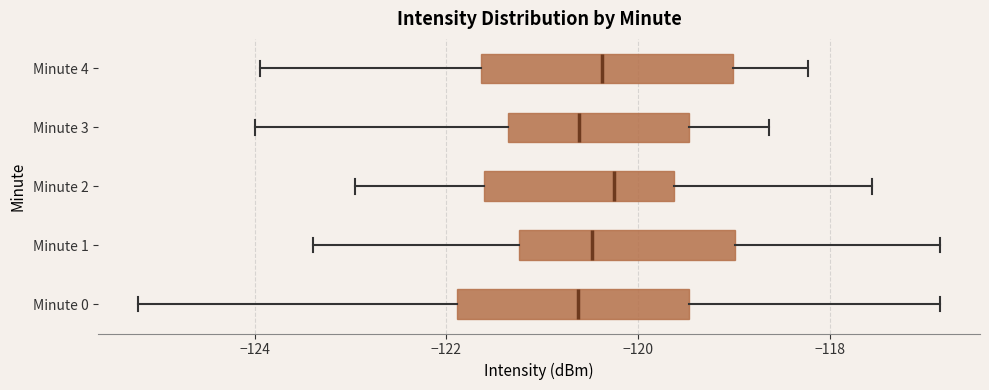

Reading bottom to top, transcribe this box plot: for each box, give where its median line is, the range the box spans, and where its two whiskers end, as read against the x-axis. The values are not printed on the chart, so give them approximately, as read against the axis.

Minute 0: median -120.6, box -121.8 to -119.4, whiskers -125.2 to -116.8
Minute 1: median -120.4, box -121.2 to -119.0, whiskers -123.4 to -116.8
Minute 2: median -120.2, box -121.6 to -119.6, whiskers -123.0 to -117.6
Minute 3: median -120.6, box -121.4 to -119.4, whiskers -124.0 to -118.6
Minute 4: median -120.4, box -121.6 to -119.0, whiskers -124.0 to -118.2